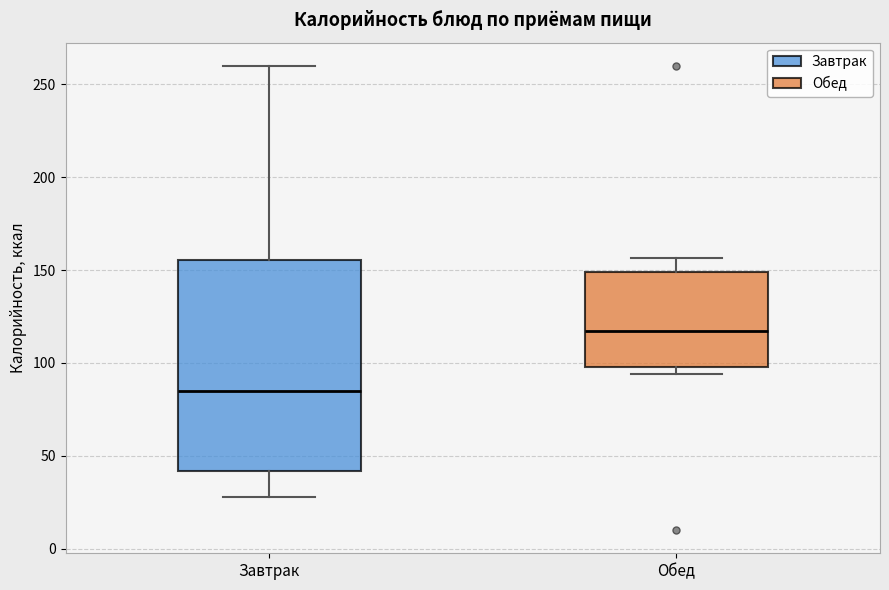

Reading left to right, read every box against the y-axis: the position of its median line, the range the box covers, and the ends of its whiskers. The values are not printed on the chart, so give them approximately, as read against the axis.

Завтрак: median 85, box 40 to 155, whiskers 30 to 260
Обед: median 115, box 100 to 150, whiskers 95 to 155